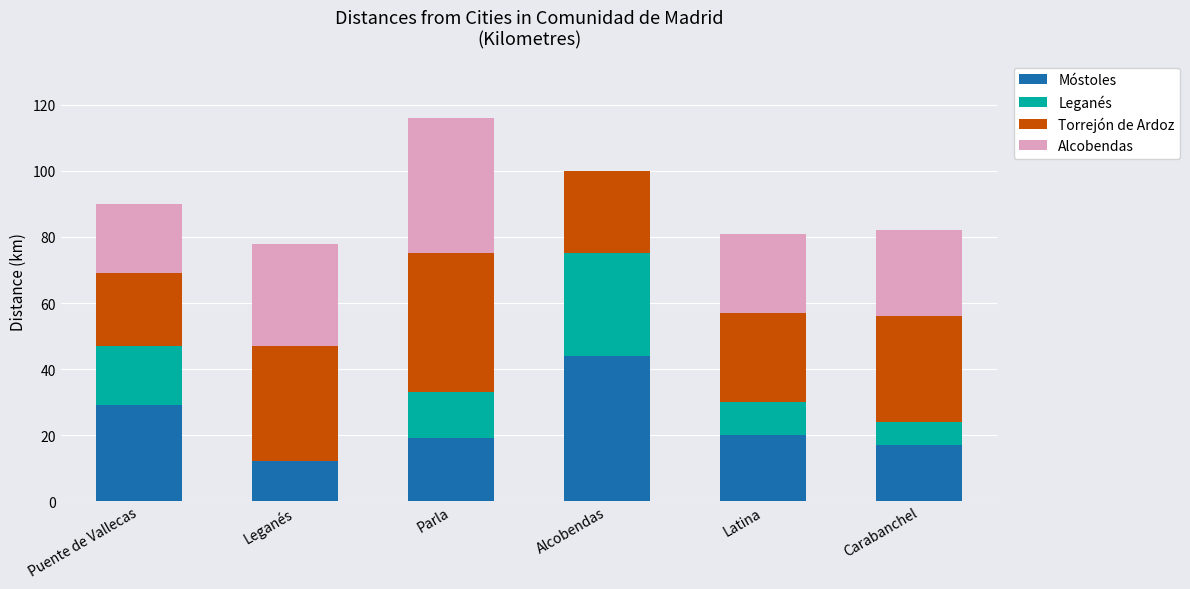

The Móstoles series shows 19 at Parla. True or false?

True